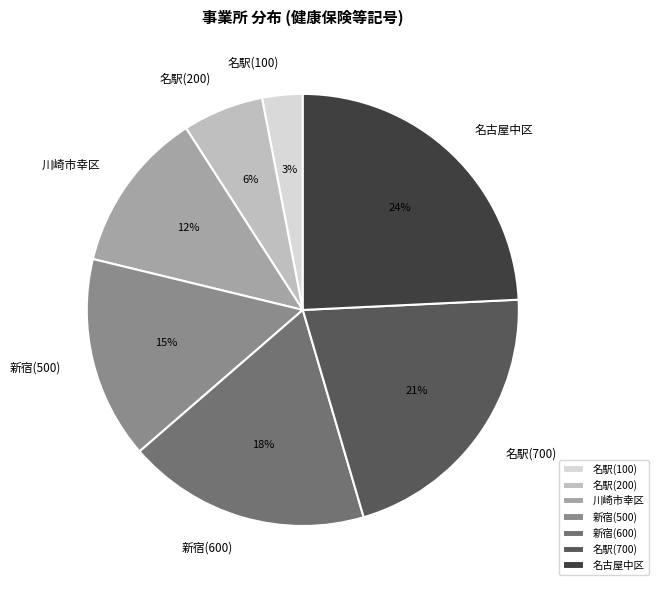

Is there any slice that represents more than half of the pie?

No